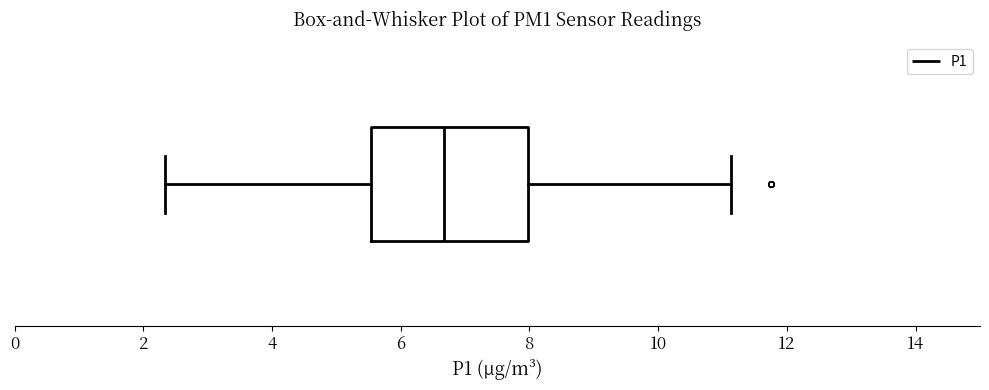

Transcribe this box plot: give where the median line is, the range the box spans, and where the two whiskers end, as read against the x-axis. The values are not printed on the chart, so give them approximately, as read against the axis.

median 6.6, box 5.6 to 8.0, whiskers 2.4 to 11.2